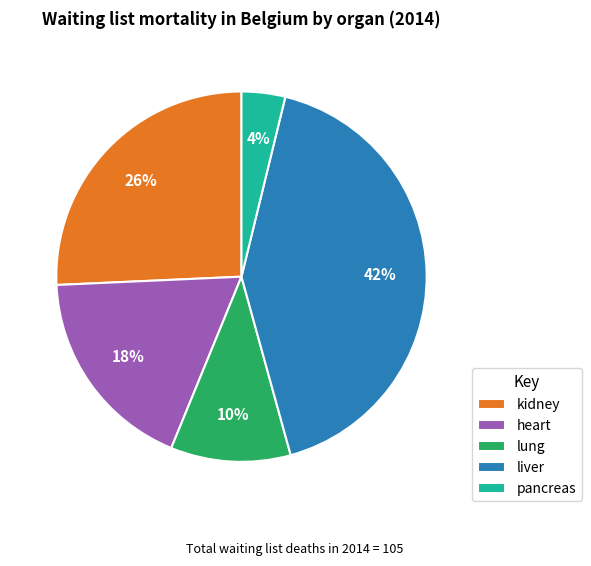

Rank the categories by value from highest to lowest.

liver, kidney, heart, lung, pancreas